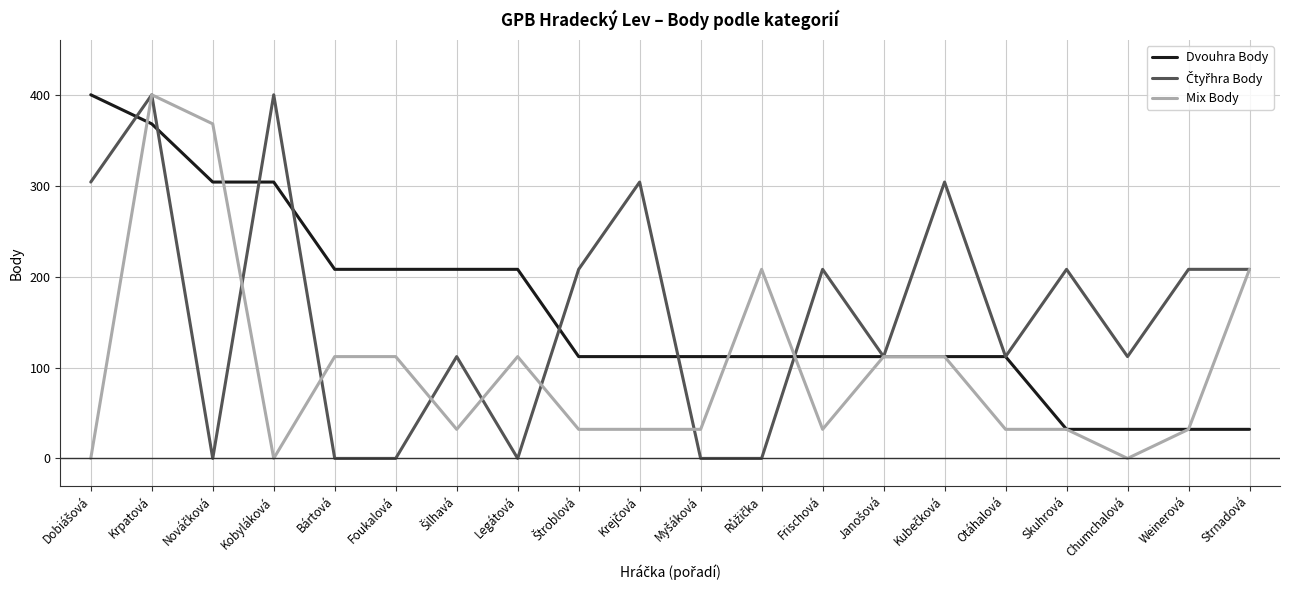

Is it true that Mix Body equals 0 at Chumchalová?

True